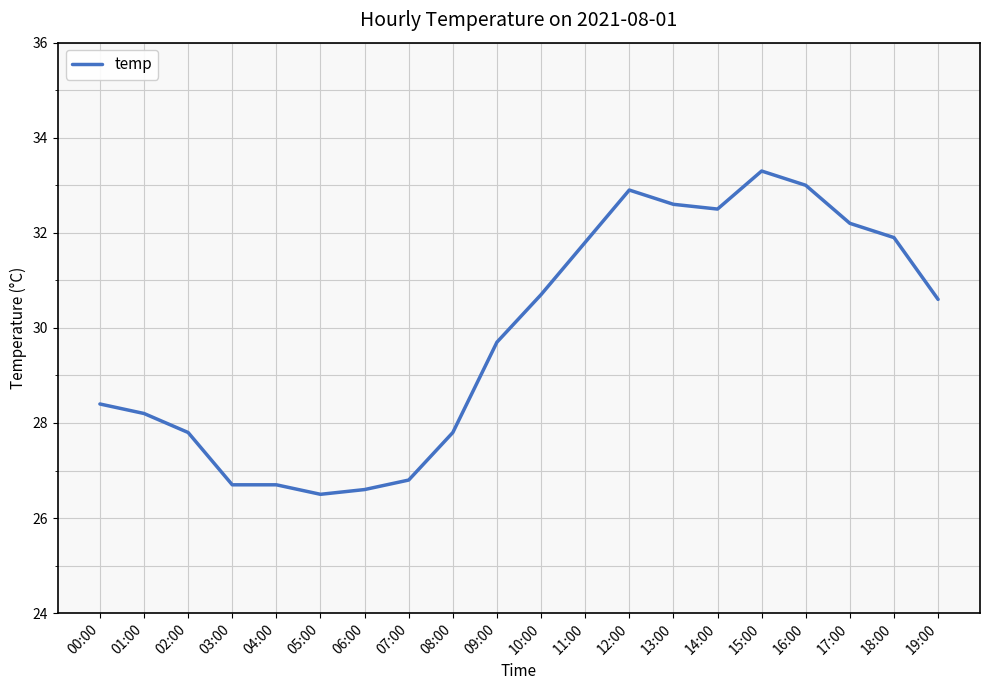

Does the chart have visible grid lines?

Yes